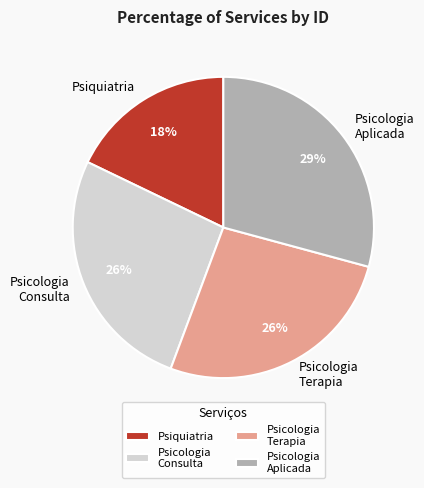

Is there any slice that represents more than half of the pie?

No